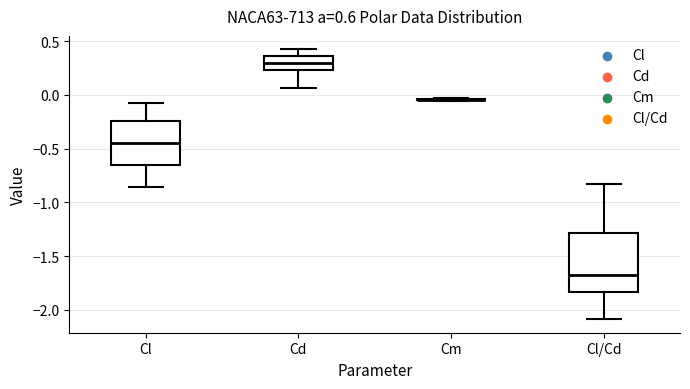

Reading left to right, transcribe this box plot: for each box, give where its median line is, the range the box spans, and where its two whiskers end, as read against the y-axis. The values are not printed on the chart, so give them approximately, as read against the axis.

Cl: median -0.45, box -0.65 to -0.25, whiskers -0.85 to -0.05
Cd: median 0.30, box 0.25 to 0.35, whiskers 0.05 to 0.40
Cm: box collapsed to a line at -0.05, whiskers -0.05 to -0.05
Cl/Cd: median -1.65, box -1.85 to -1.30, whiskers -2.10 to -0.80